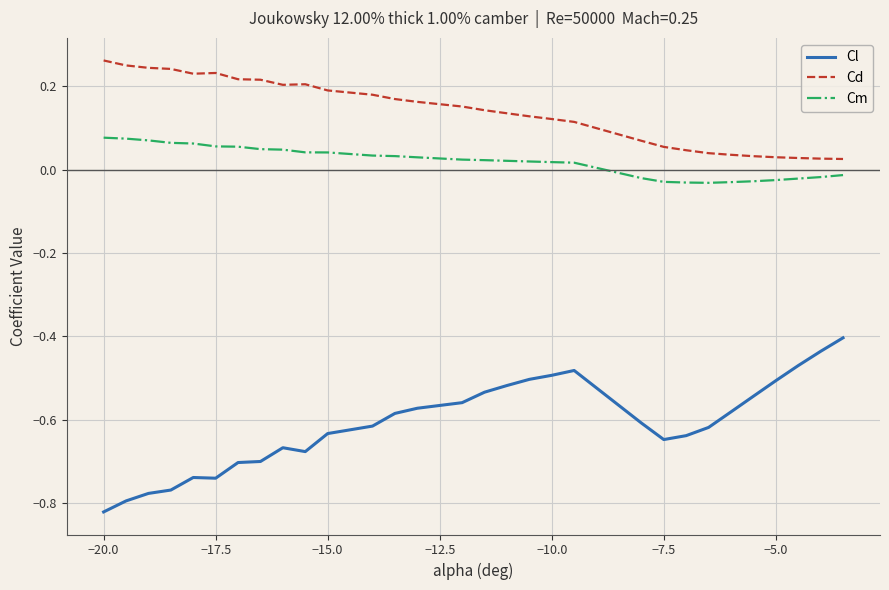

True or false: Cd and Cl intersect in this chart.

False